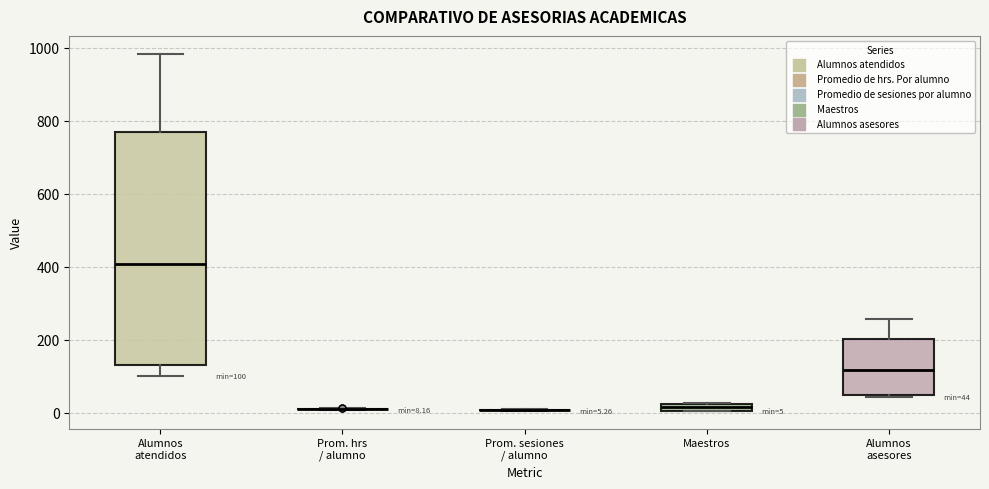

Which box is the tallest, from its lower edge to its upper edge?

Alumnos atendidos